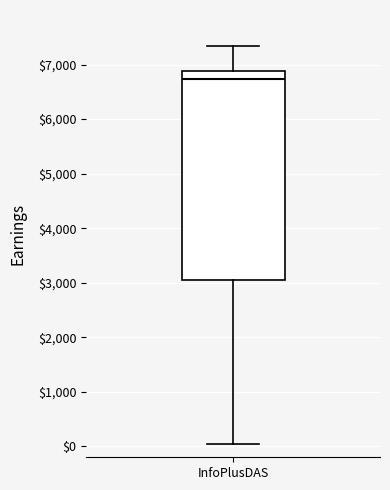

Where does the median line of the box for InfoPlusDAS sit on the y-axis? The values are not printed on the chart, so give them approximately, as read against the axis.

6700